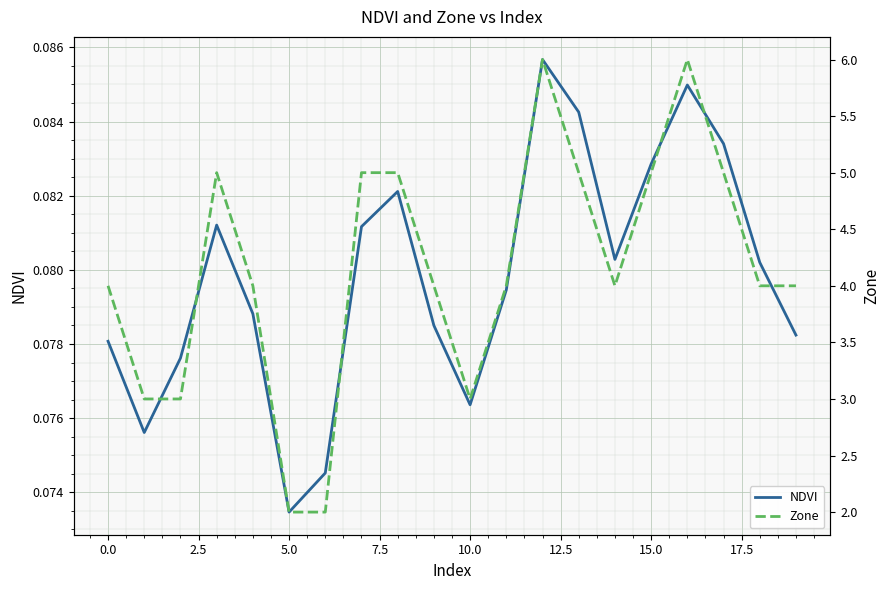

True or false: NDVI has more than 0 interior local peaks.

True